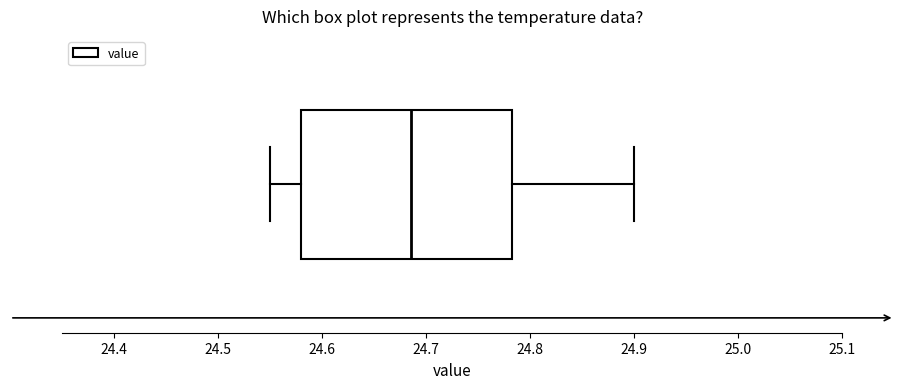

Read this box plot against the x-axis: the position of the median line, the range covered by the box, and the ends of both whiskers. The values are not printed on the chart, so give them approximately, as read against the axis.

median 24.69, box 24.58 to 24.78, whiskers 24.55 to 24.90